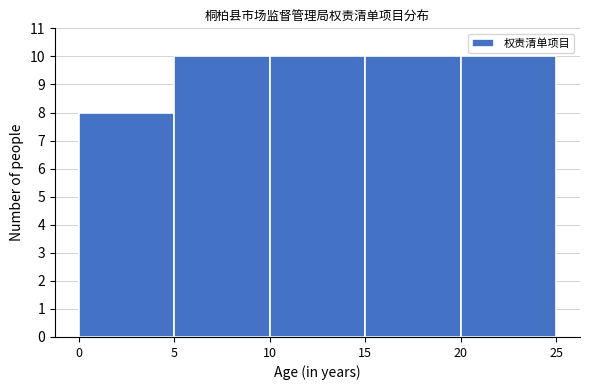

How tall is the bar that spans 15 to 20 on the x-axis? The values are not printed on the chart, so give them approximately, as read against the axis.

10